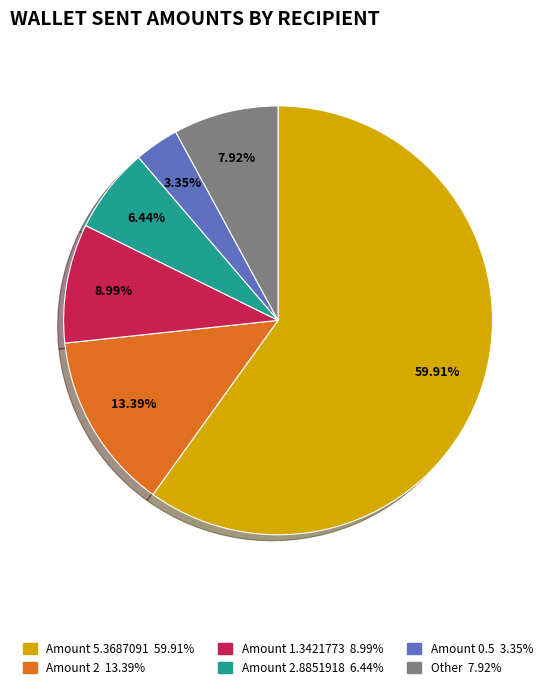

Does any single category account for the majority?

Yes